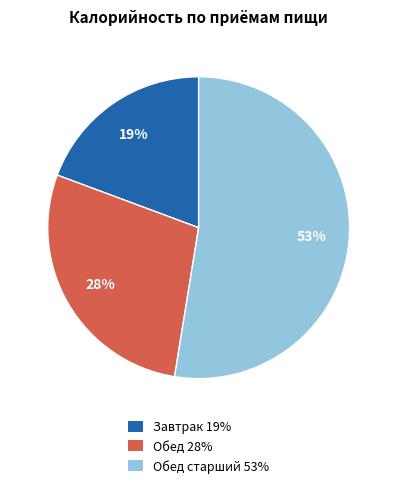

To the nearest percent, what is the average slice percentage?

33%